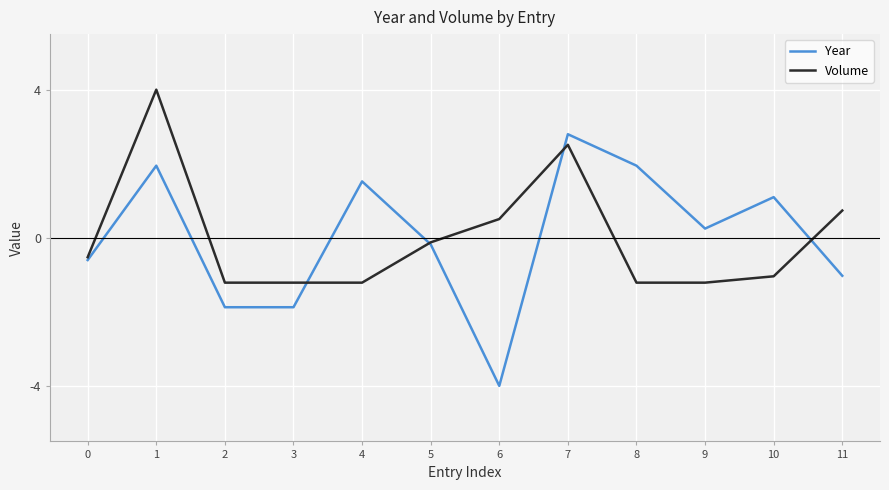

What is the difference between the Year values at 1 and 7?

0.8